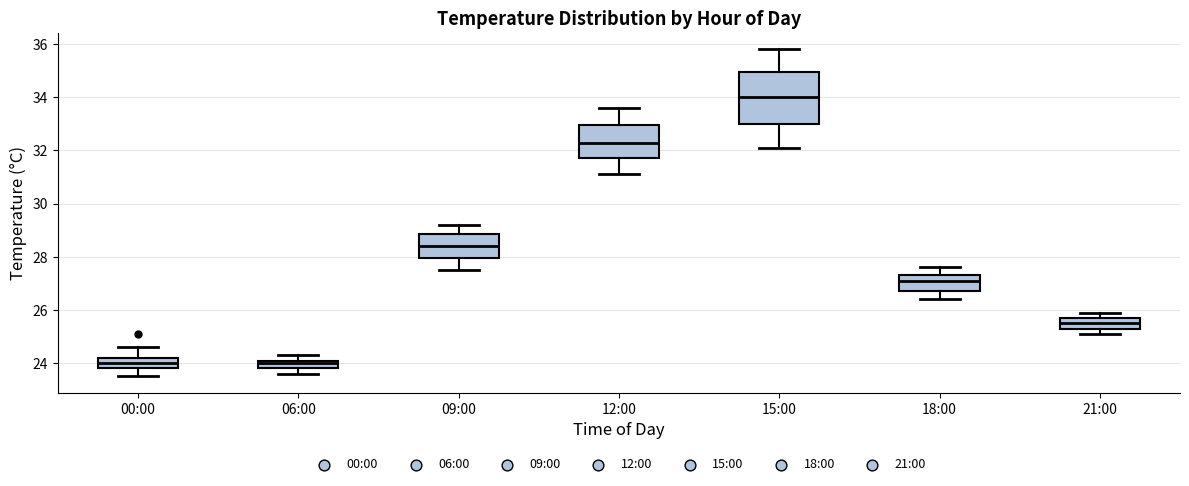

Comparing the boxes themselves (not the whiskers), which one is the tallest?

15:00